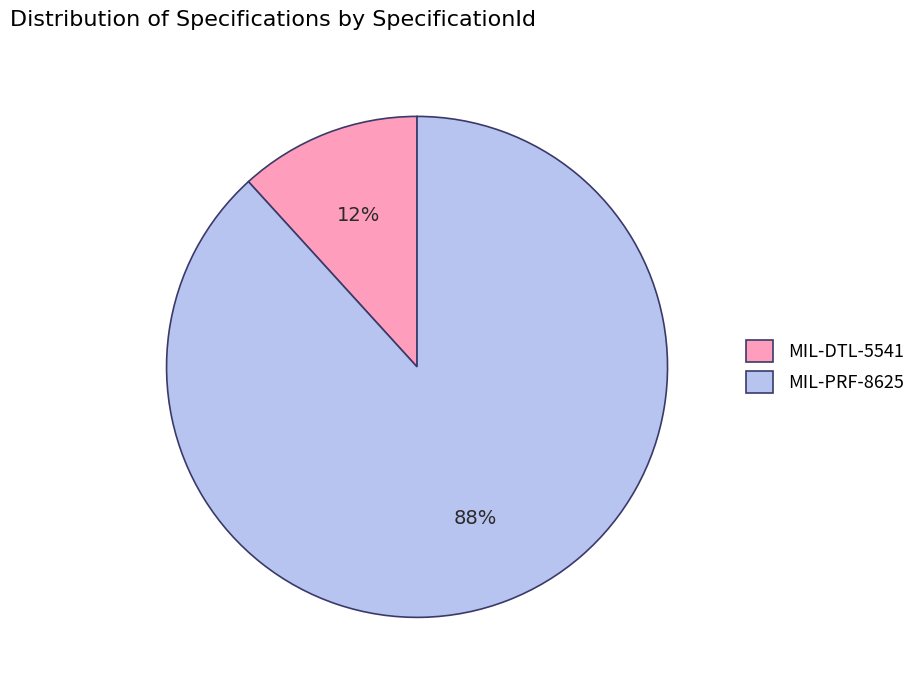

Count the number of slices in the pie.

2